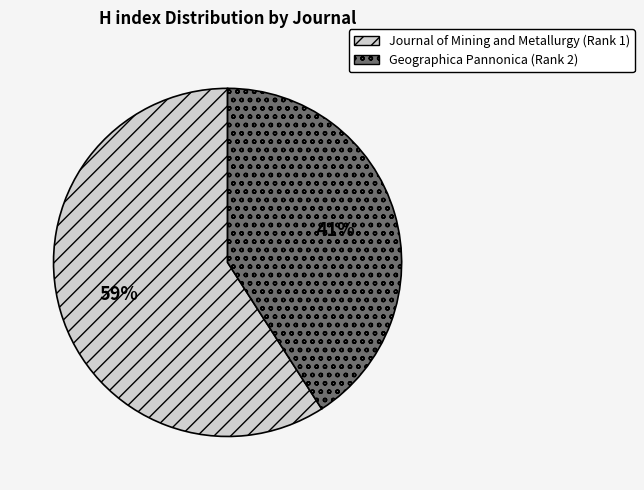

To the nearest percent, what percentage of the pie is Geographica Pannonica (Rank 2)?

41%